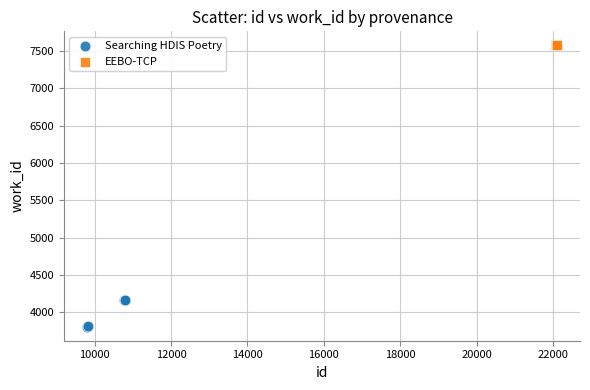

Which series contains the highest Y value?

EEBO-TCP